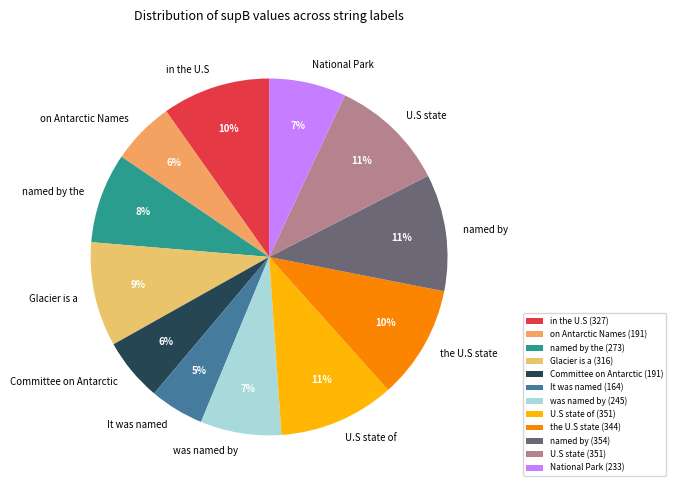

Is it true that U.S state is 22% of the pie?

False